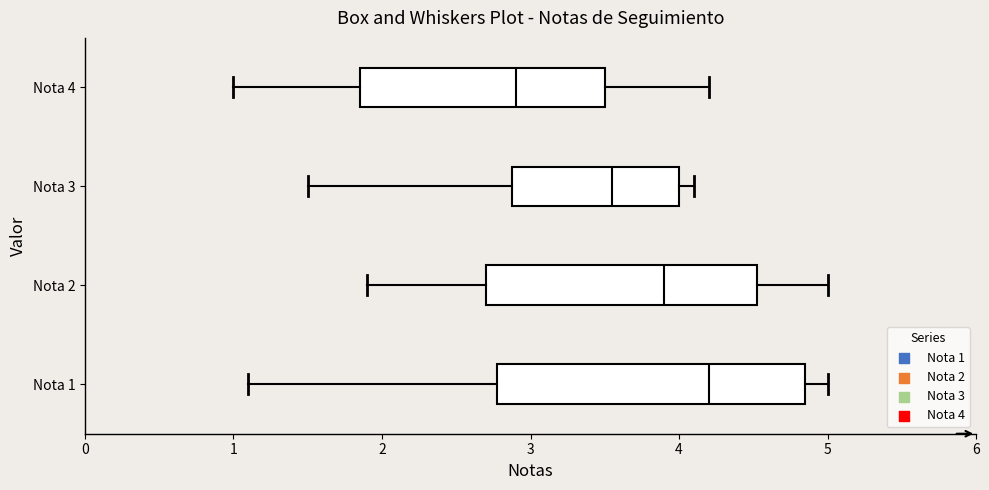

Reading bottom to top, read every box against the x-axis: the position of its median line, the range the box covers, and the ends of its whiskers. The values are not printed on the chart, so give them approximately, as read against the axis.

Nota 1: median 4.2, box 2.8 to 4.9, whiskers 1.1 to 5.0
Nota 2: median 3.9, box 2.7 to 4.5, whiskers 1.9 to 5.0
Nota 3: median 3.6, box 2.9 to 4.0, whiskers 1.5 to 4.1
Nota 4: median 2.9, box 1.9 to 3.5, whiskers 1.0 to 4.2